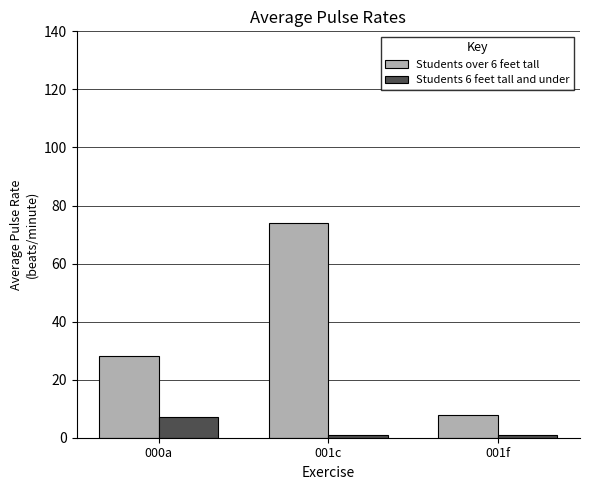

Reading left to right, transcribe all the data shown in this chart.

Students over 6 feet tall: 28	74	8
Students 6 feet tall and under: 7	1	1